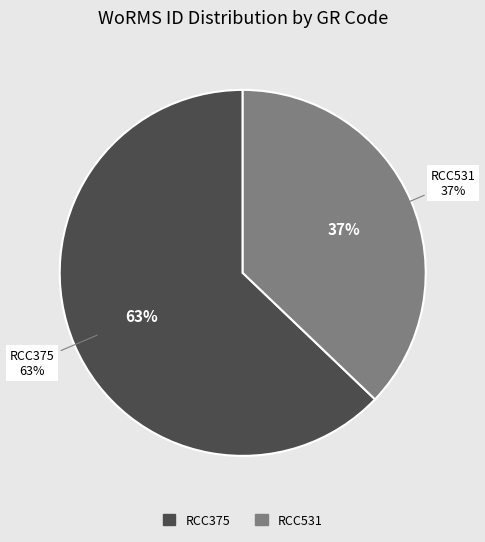

What is the largest slice in the pie chart?

RCC375